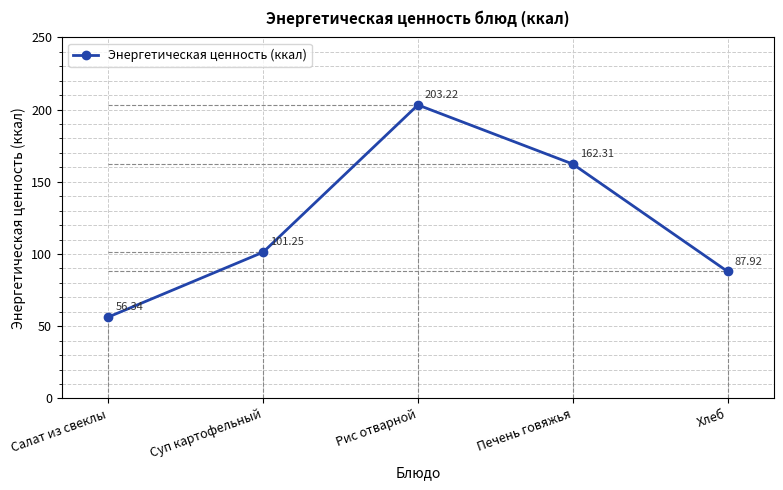

At which label is the value closest to 129?

Суп картофельный